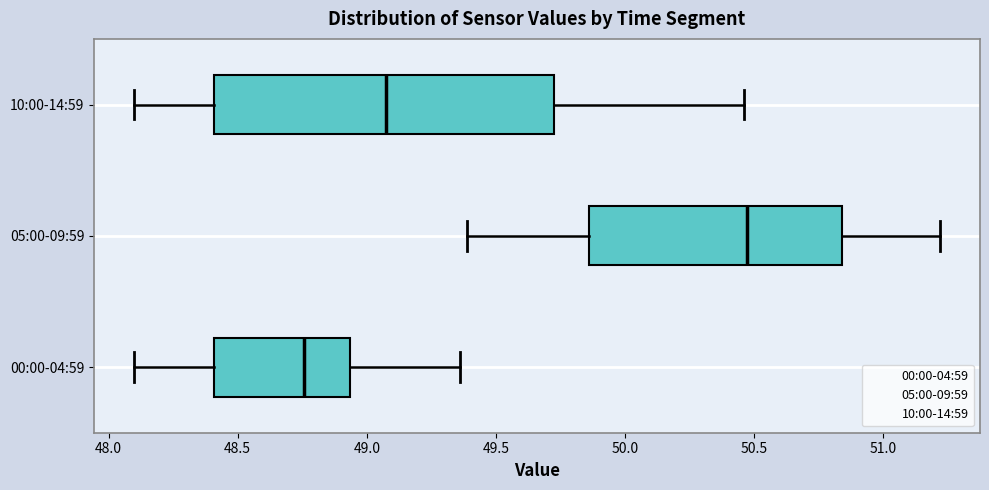

Reading bottom to top, read every box against the x-axis: the position of its median line, the range the box covers, and the ends of its whiskers. The values are not printed on the chart, so give them approximately, as read against the axis.

00:00-04:59: median 48.75, box 48.40 to 48.95, whiskers 48.10 to 49.35
05:00-09:59: median 50.50, box 49.85 to 50.85, whiskers 49.40 to 51.20
10:00-14:59: median 49.10, box 48.40 to 49.75, whiskers 48.10 to 50.45